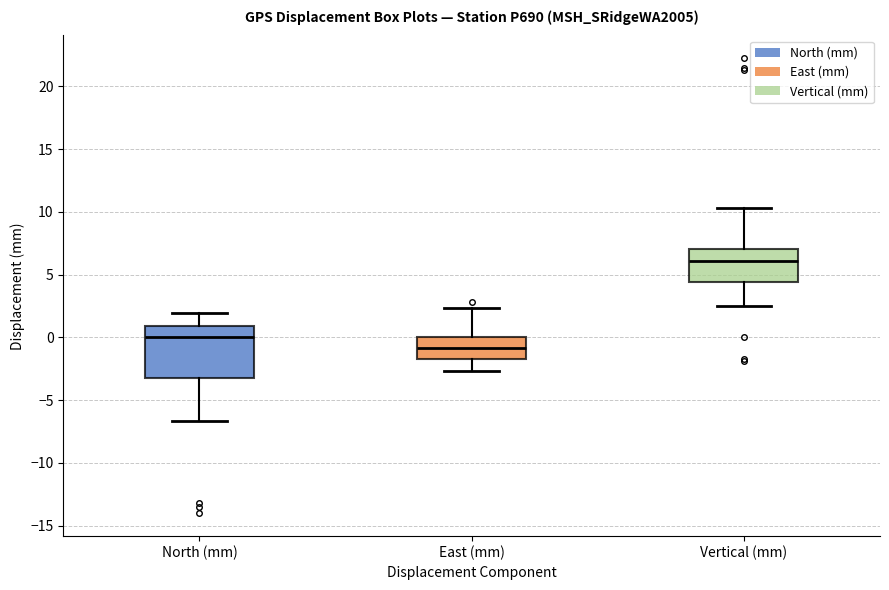

Where does the upper whisker of the box for East (mm) end on the y-axis? The values are not printed on the chart, so give them approximately, as read against the axis.

2.5